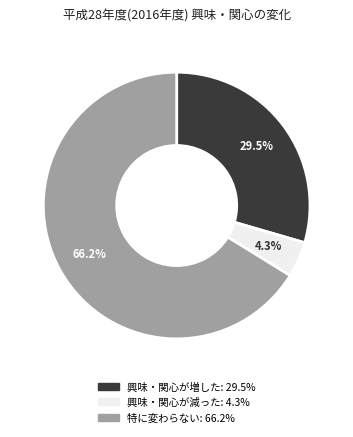

Count the number of slices in the pie.

3